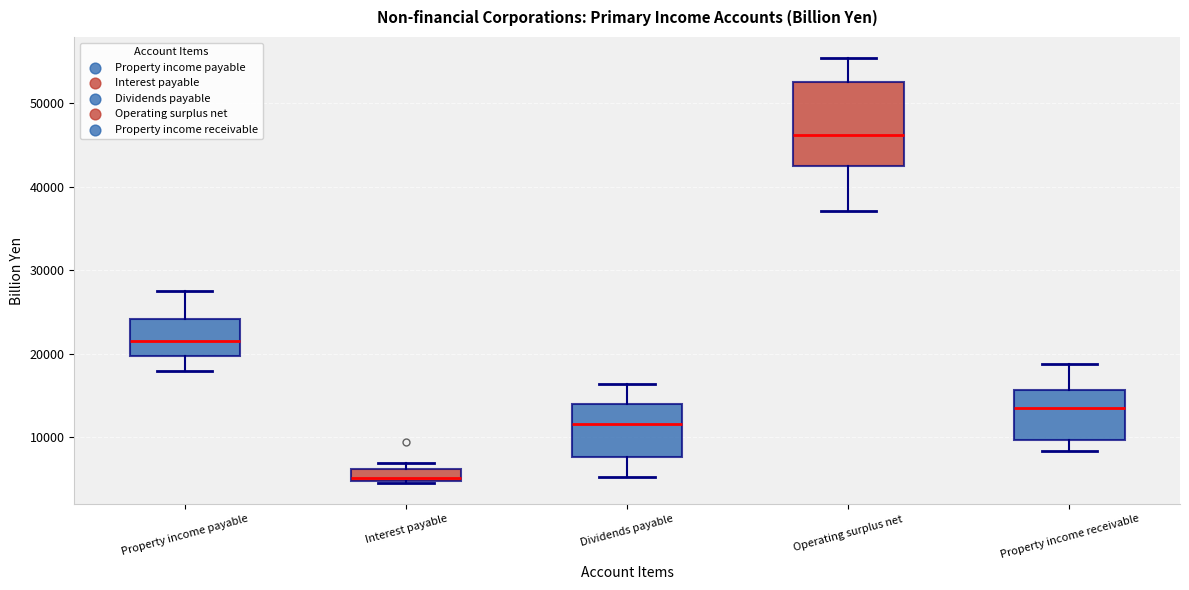

Where is the upper edge of the box for Dividends payable on the y-axis? The values are not printed on the chart, so give them approximately, as read against the axis.

14000